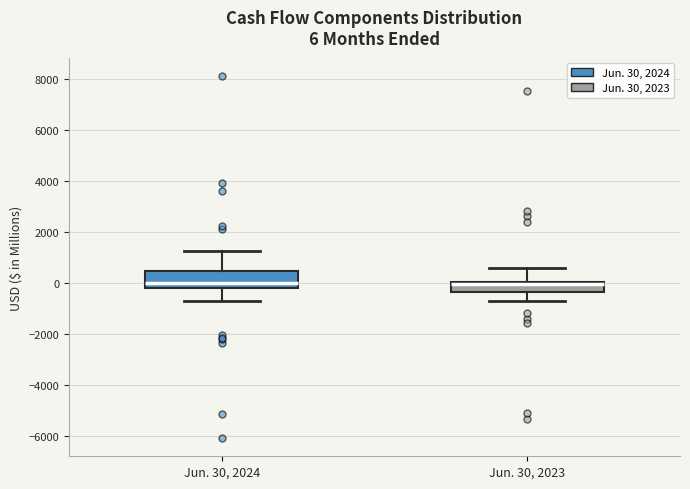

Which box is the tallest, from its lower edge to its upper edge?

Jun. 30, 2024